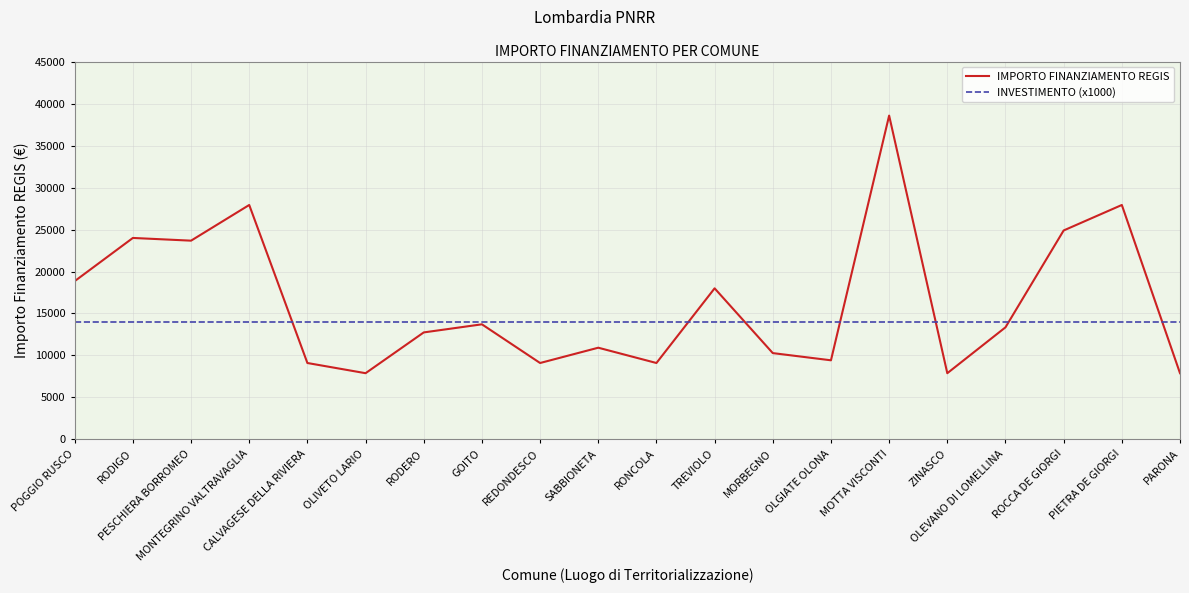

At which label does IMPORTO FINANZIAMENTO REGIS first exceed 13354?

POGGIO RUSCO